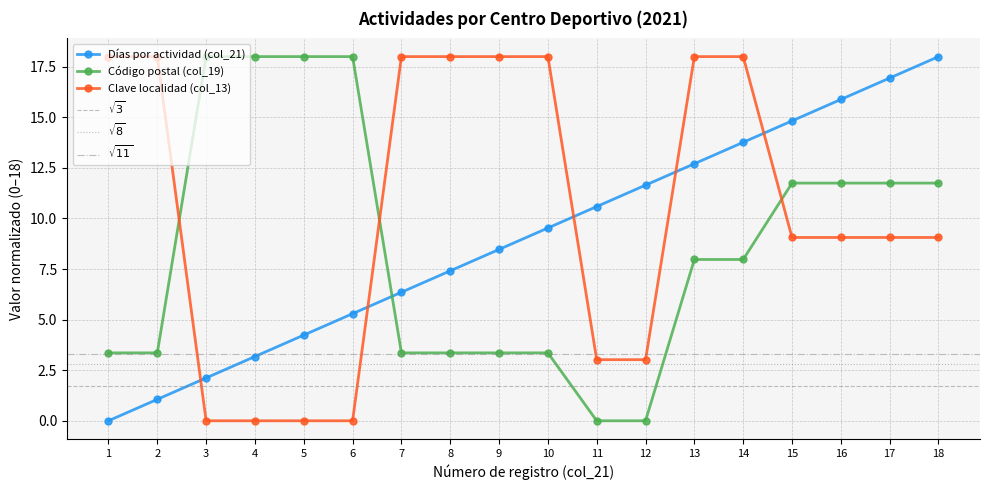

Rank the series by their maximum value, from highest to lowest.

Código postal (col_19), Clave localidad (col_13), Días por actividad (col_21)